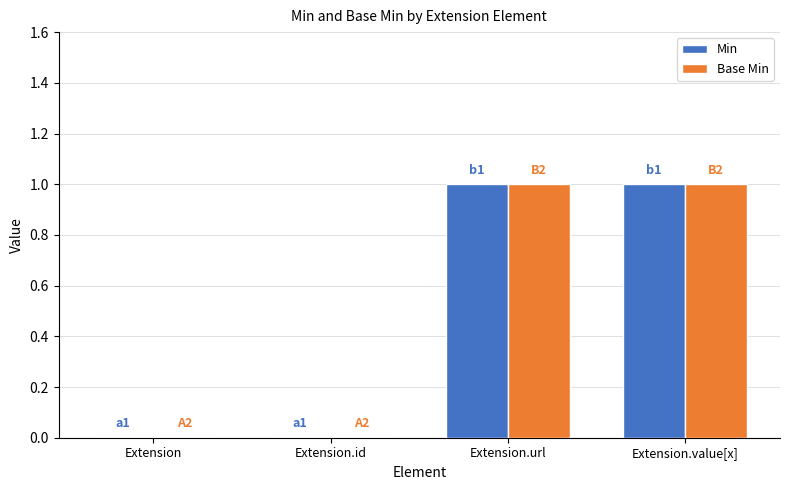

Reading left to right, list all the values displayed in this chart.

Min: 0	0	1	1
Base Min: 0	0	1	1